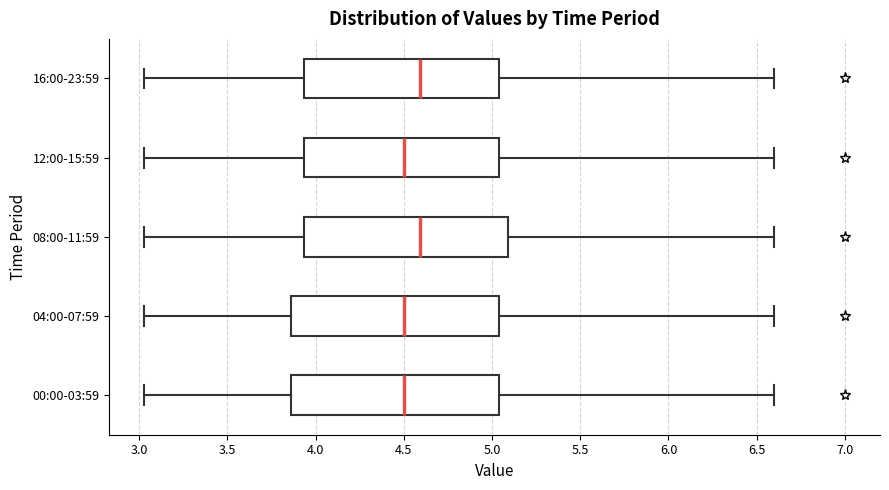

Reading bottom to top, transcribe this box plot: for each box, give where its median line is, the range the box spans, and where its two whiskers end, as read against the x-axis. The values are not printed on the chart, so give them approximately, as read against the axis.

00:00-03:59: median 4.50, box 3.85 to 5.05, whiskers 3.05 to 6.60
04:00-07:59: median 4.50, box 3.85 to 5.05, whiskers 3.05 to 6.60
08:00-11:59: median 4.60, box 3.95 to 5.10, whiskers 3.05 to 6.60
12:00-15:59: median 4.50, box 3.95 to 5.05, whiskers 3.05 to 6.60
16:00-23:59: median 4.60, box 3.95 to 5.05, whiskers 3.05 to 6.60